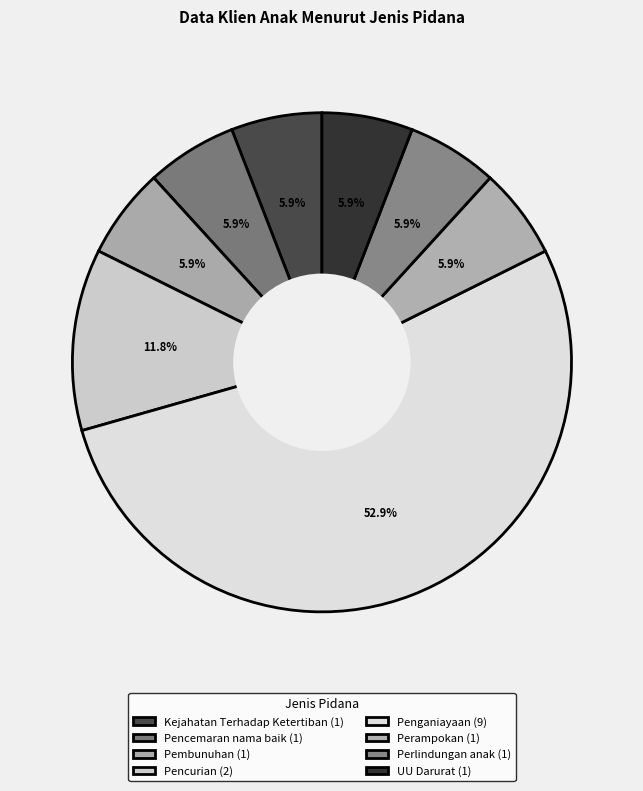

How many slices are in this pie chart?

8